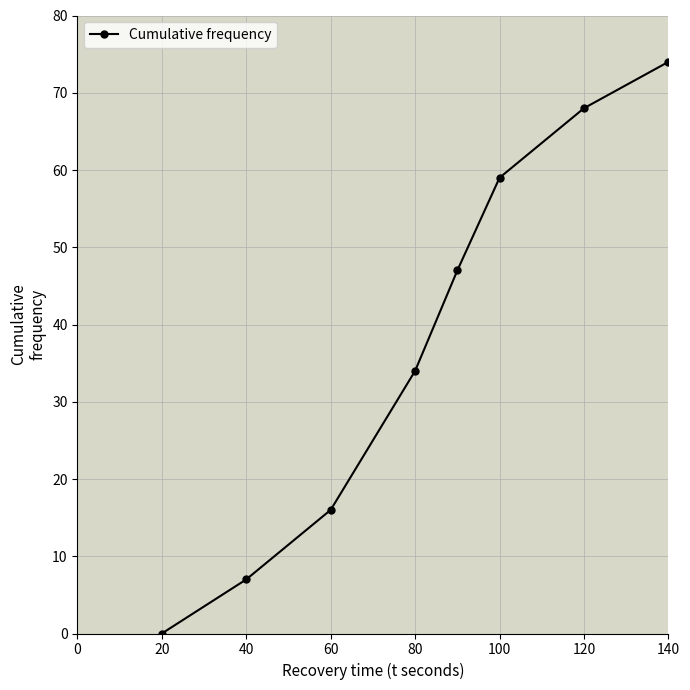

What is the average value?

38